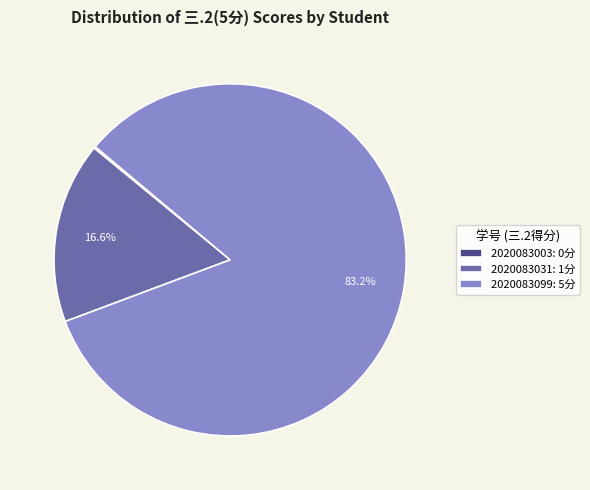

What portion of the pie excludes 2020083031: 1分?

83.3%